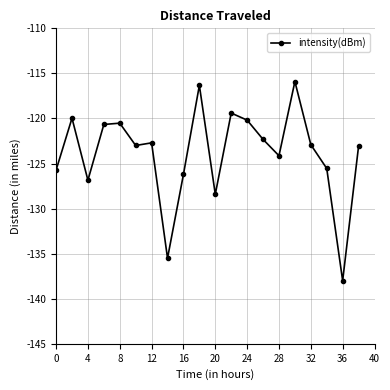

What is the maximum value shown in the chart?

-115.9